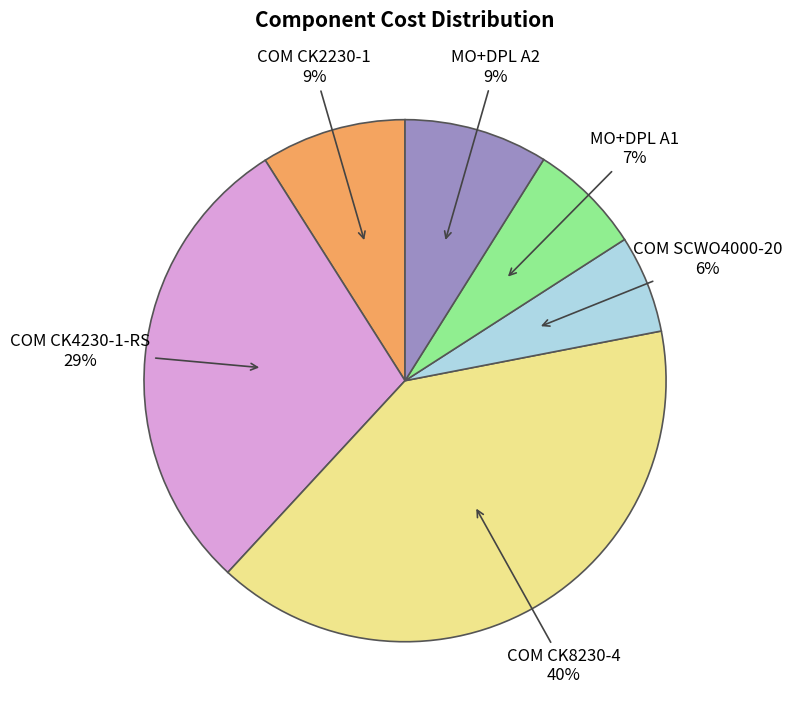

Approximately how many times larger is the value at MO+DPL A1 compared to COM CK4230-1-RS?

0.2